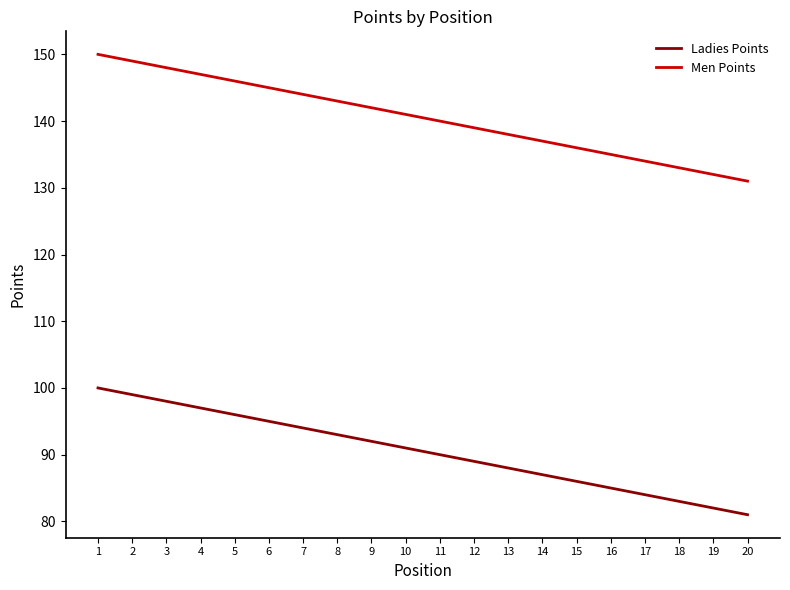

The value of Ladies Points at 20 is 81. True or false?

True